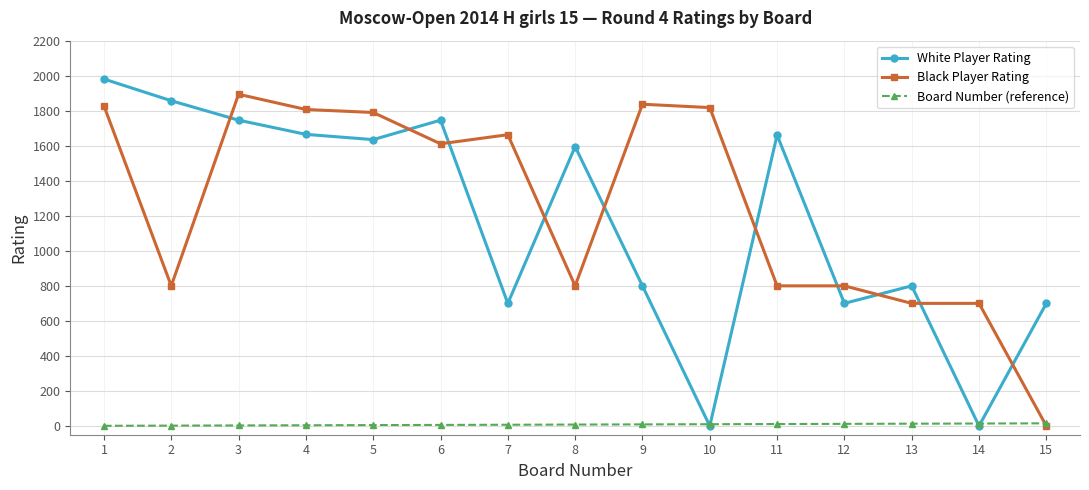

How many values in the Board Number (reference) series are below 8?

7